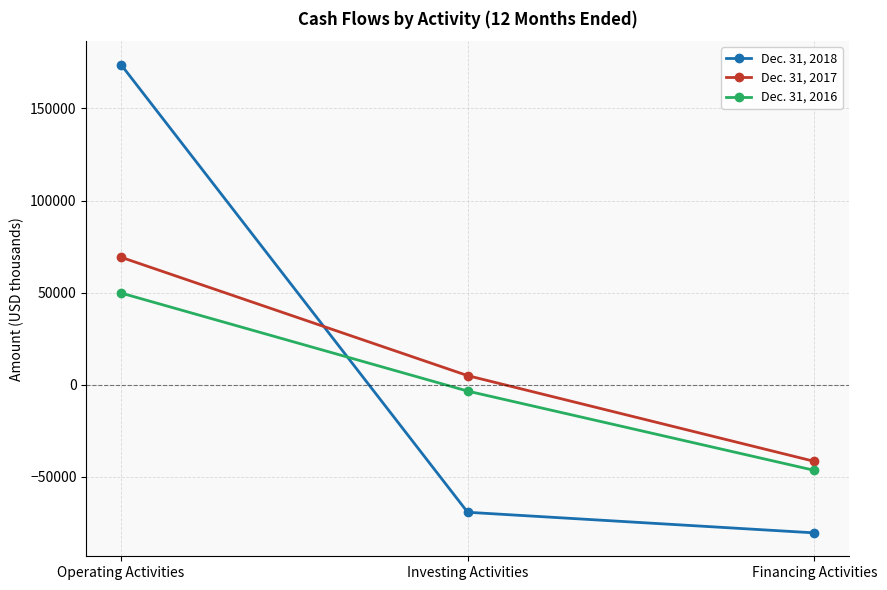

What are all the series names shown in the legend?

Dec. 31, 2018, Dec. 31, 2017, Dec. 31, 2016